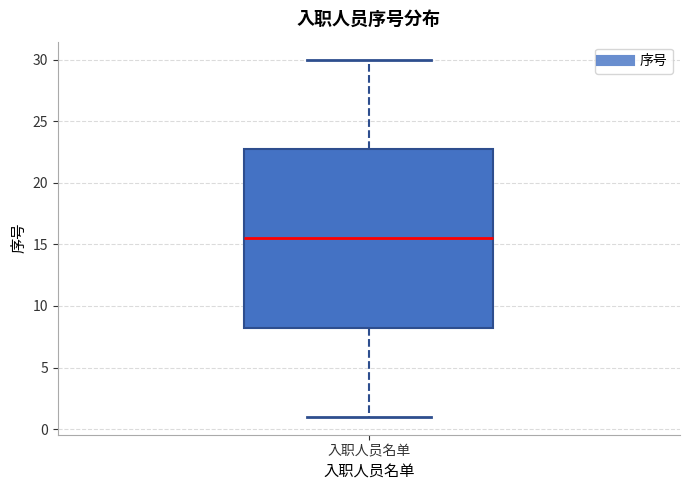

Read this box plot against the y-axis: the position of the median line, the range covered by the box, and the ends of both whiskers. The values are not printed on the chart, so give them approximately, as read against the axis.

median 15.5, box 8.5 to 23.0, whiskers 1.0 to 30.0